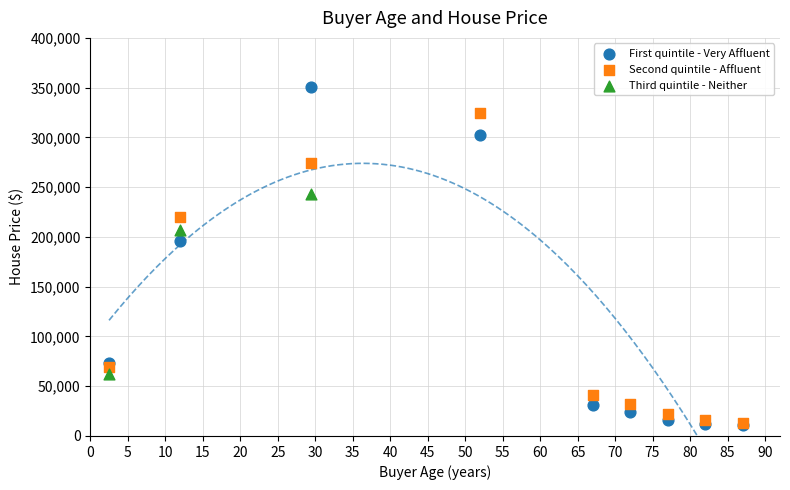

What are all the series names shown in the legend?

First quintile - Very Affluent, Second quintile - Affluent, Third quintile - Neither